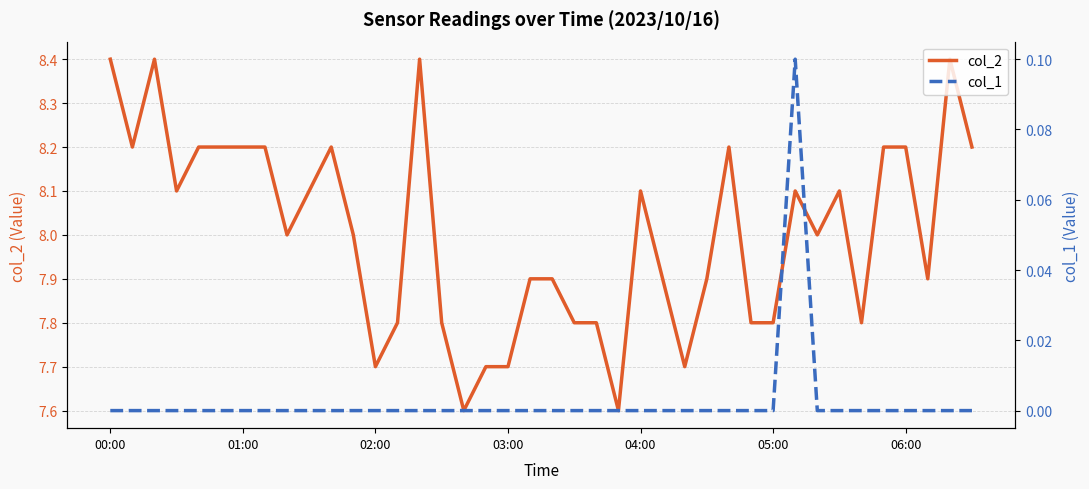

At which category is the sum across all series the highest?

00:00